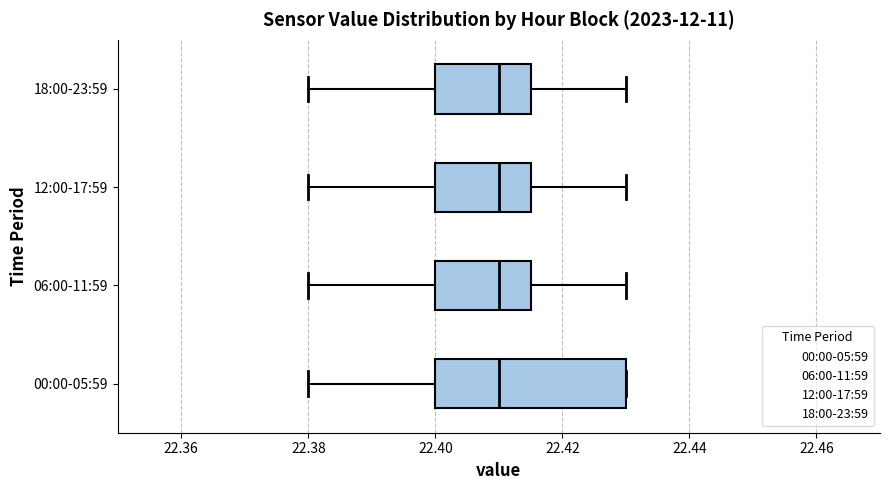

Which box is the widest, from its left edge to its right edge?

00:00-05:59